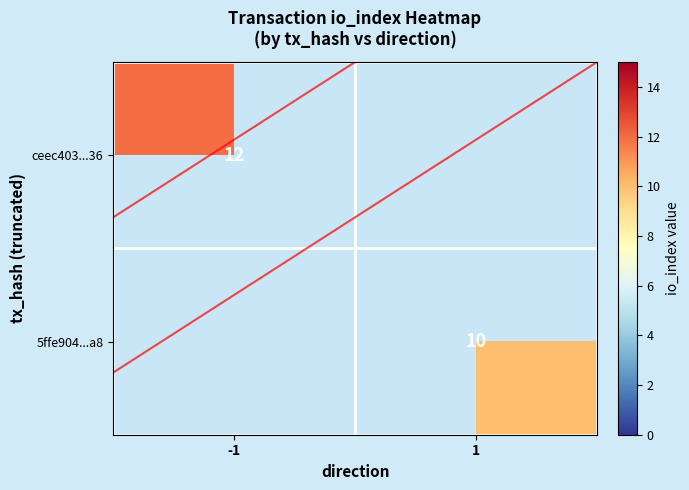

What is the sum of the 5ffe904...a8 values at 1 and -1?

10